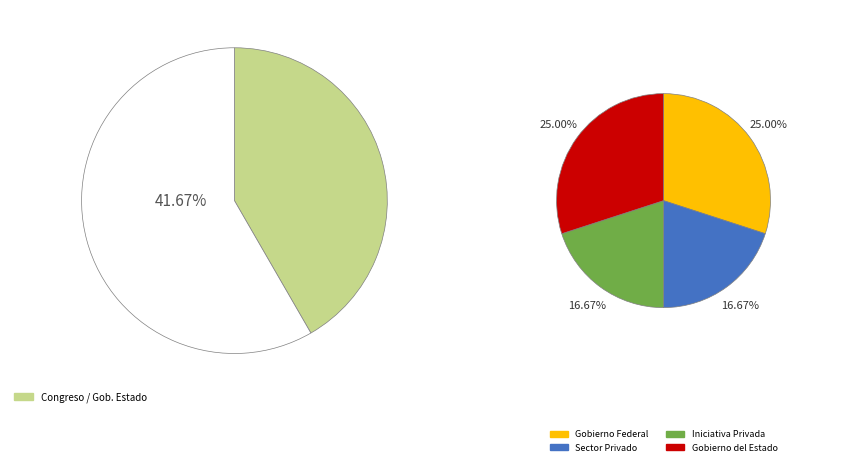

True or false: Sector Privado accounts for 10% of the total.

False